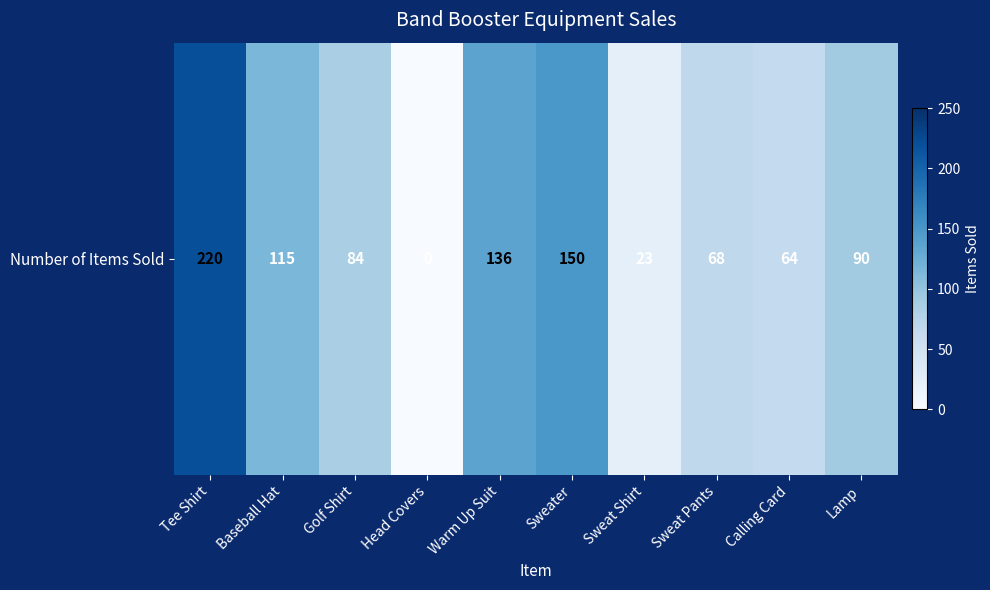

The chart shows a value of -84 at Head Covers. True or false?

False